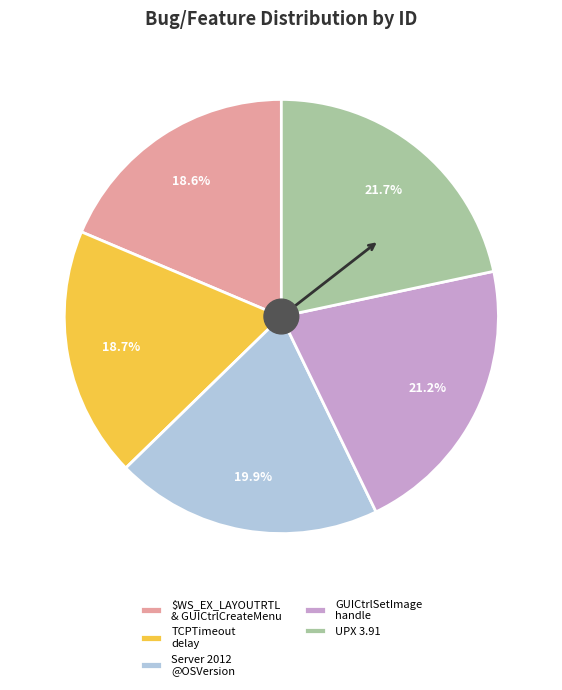

What is the largest slice in the pie chart?

UPX 3.91